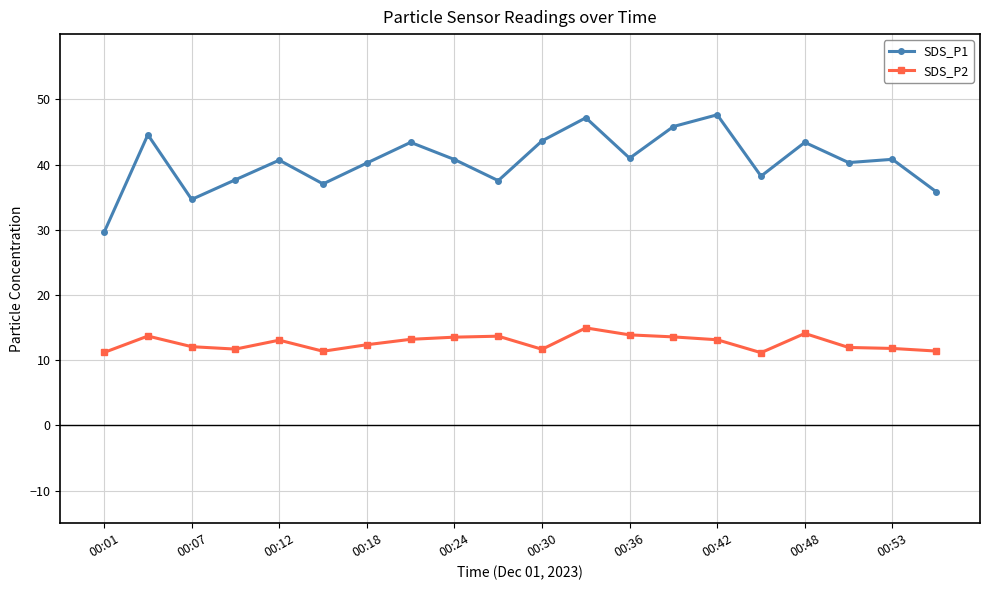

What is the smallest value displayed?

11.2